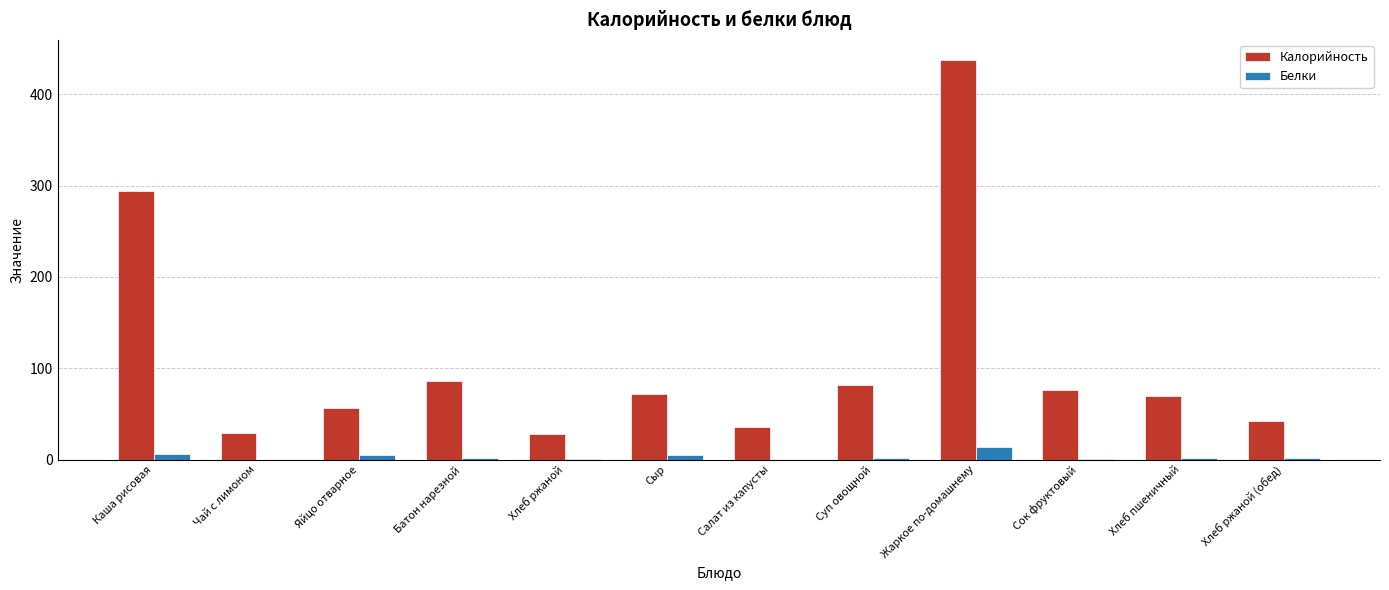

True or false: Калорийность has a value of 125.9 at Суп овощной.

False